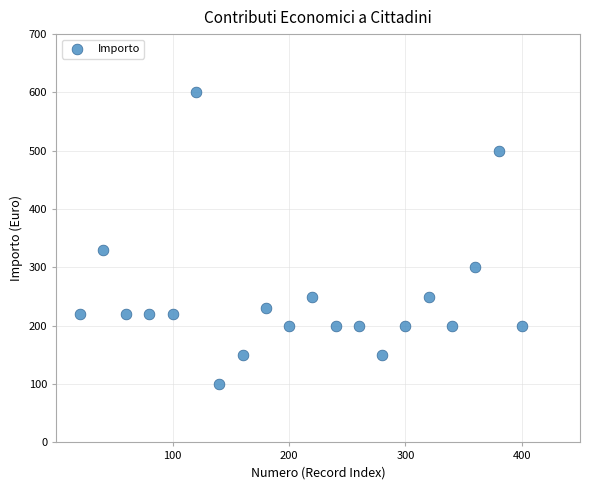

What Y value in the scatter plot is closest to 350?

330